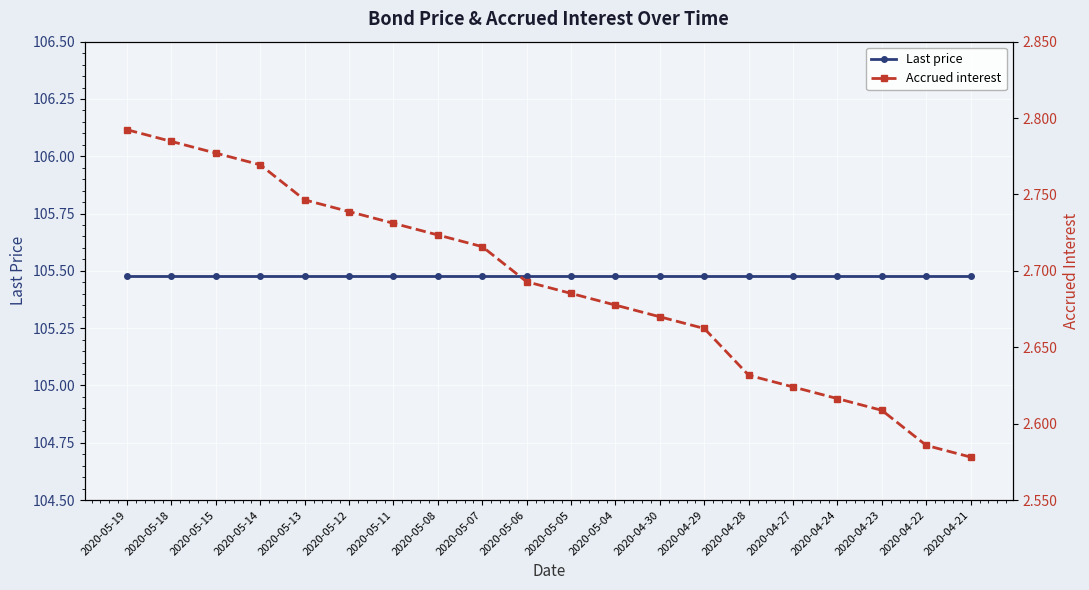

What is the value of the Last price point at the 13th from the left?

105.5